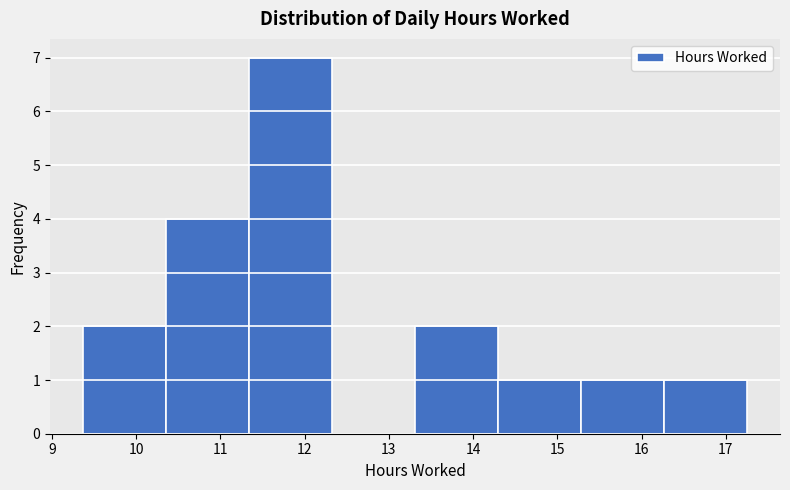

How tall is the bar that spans 10.4 to 11.3 on the x-axis? Neither the bar edges nor the heights are printed on the chart, so give them approximately, as read against the axes.

4